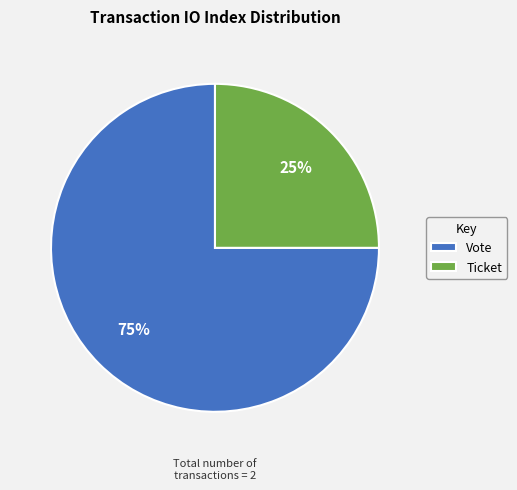

Is it true that Ticket is 25% of the pie?

True